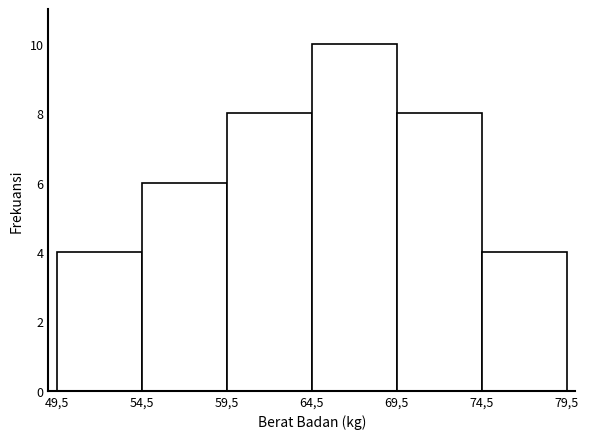

Reading left to right, what are all the values shown in this chart?

49,5=4	54,5=6	59,5=8	64,5=10	69,5=8	74,5=4